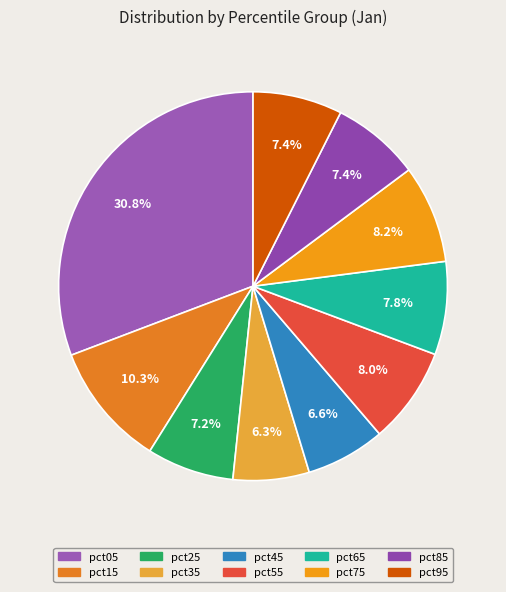

Is there any slice that represents more than half of the pie?

No